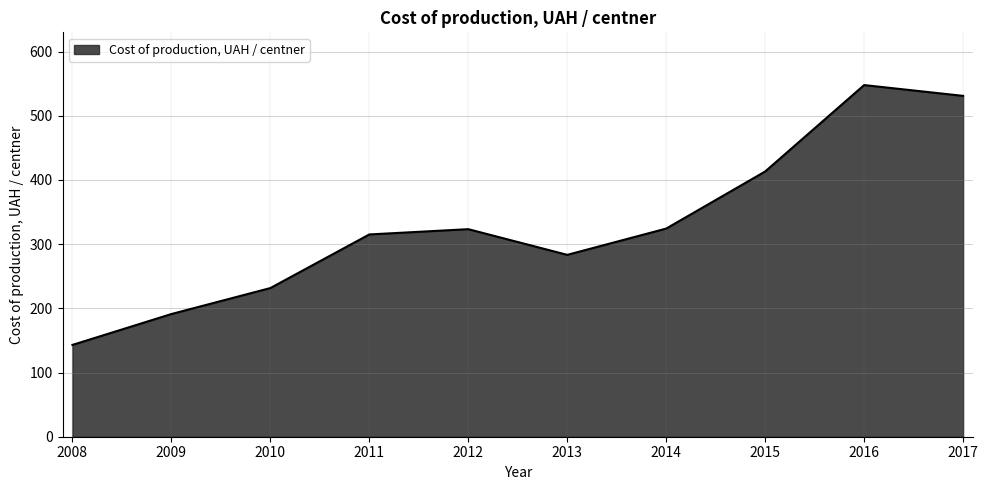

How many values exceed 323?

5